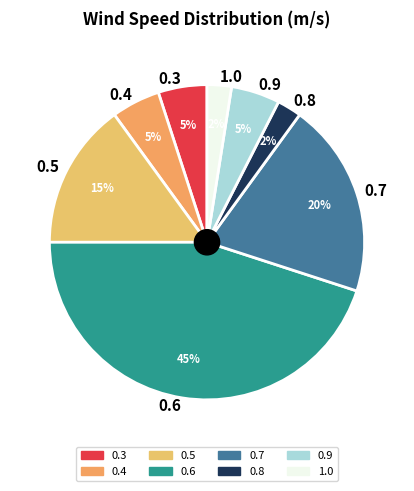

Is 0.3 the majority of the pie?

No